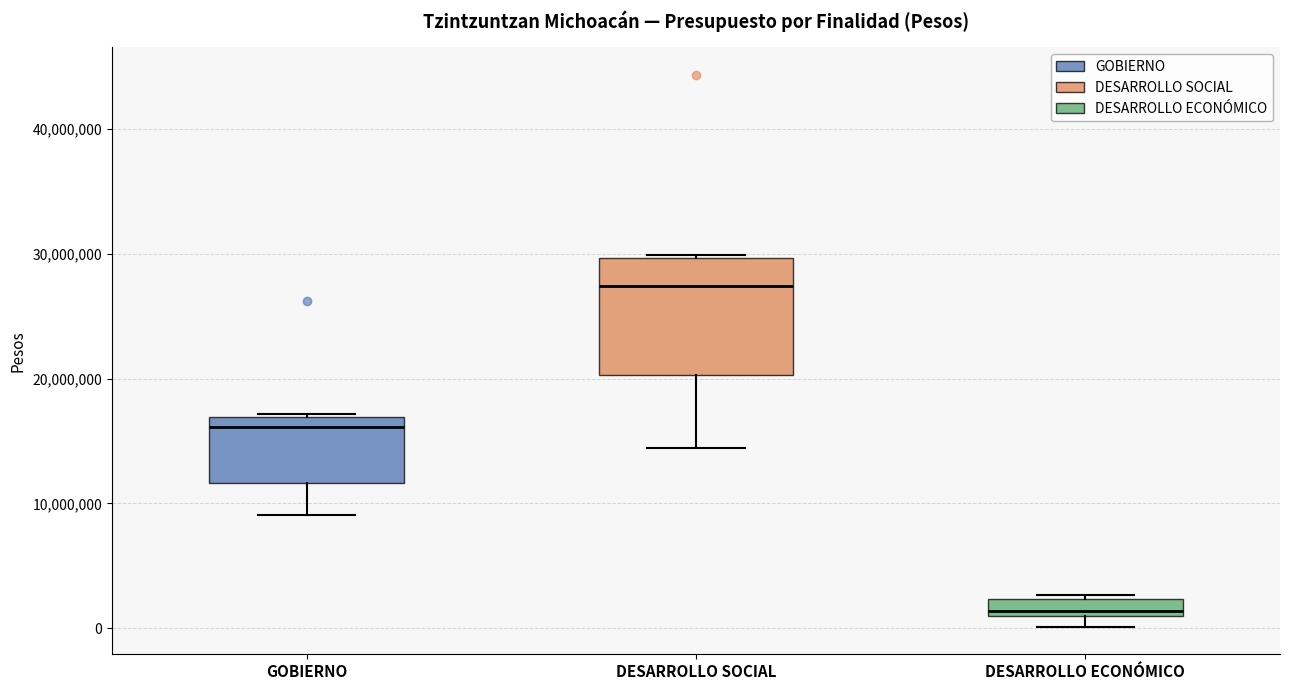

Which box is the tallest, from its lower edge to its upper edge?

DESARROLLO SOCIAL